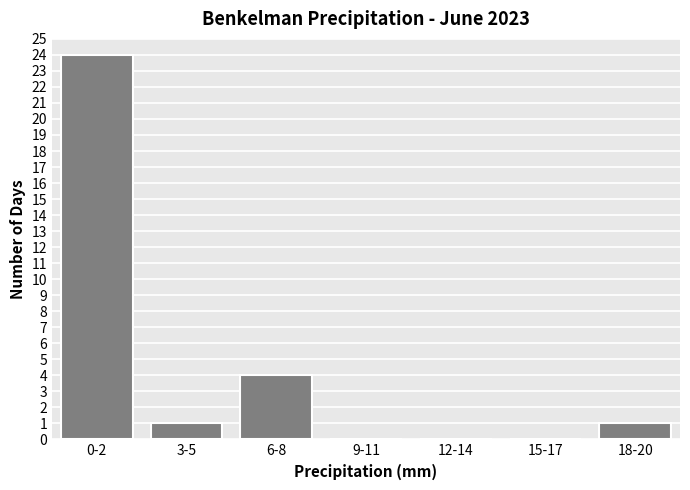

Reading left to right, list all the values displayed in this chart.

0-2=24	3-5=1	6-8=4	9-11=0	12-14=0	15-17=0	18-20=1